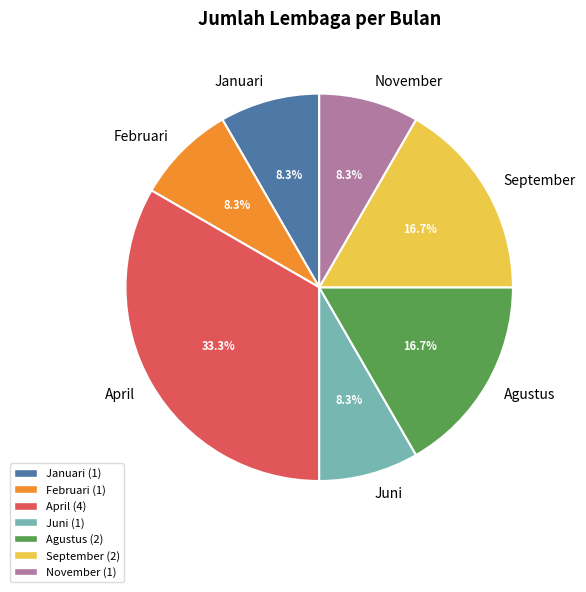

What percentage is the Februari slice, to the nearest percent?

8%